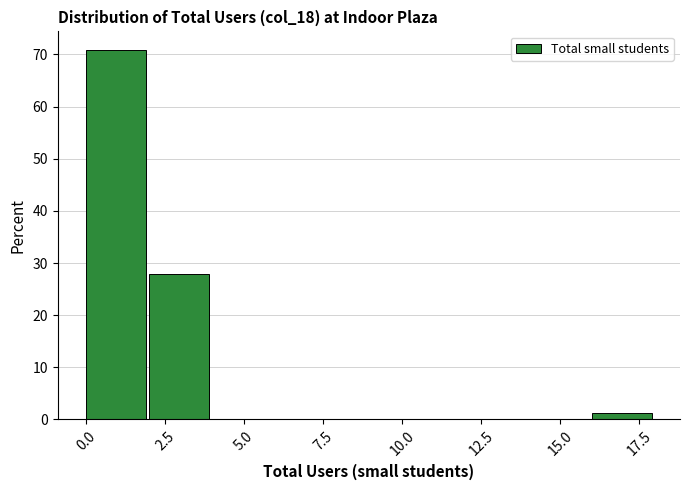

Over which range of the x-axis is the bar tallest?

0 to 2